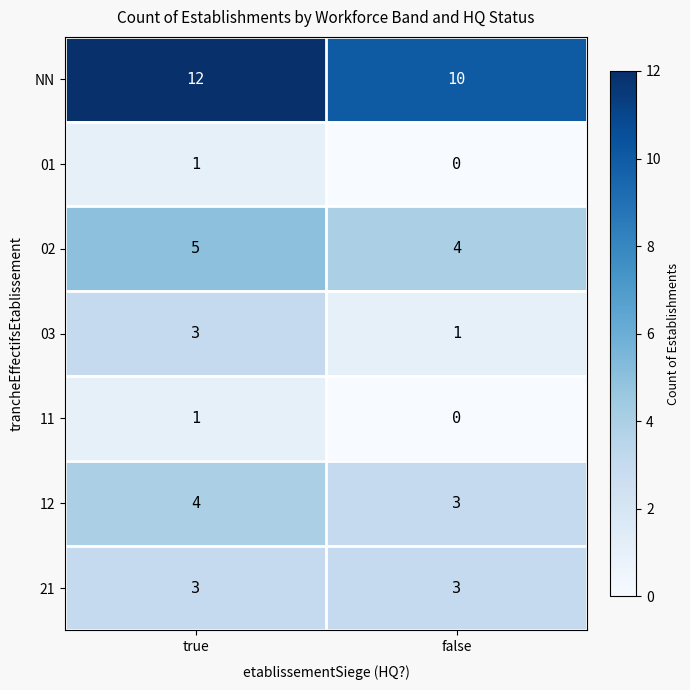

What is the maximum value shown in the chart?

12